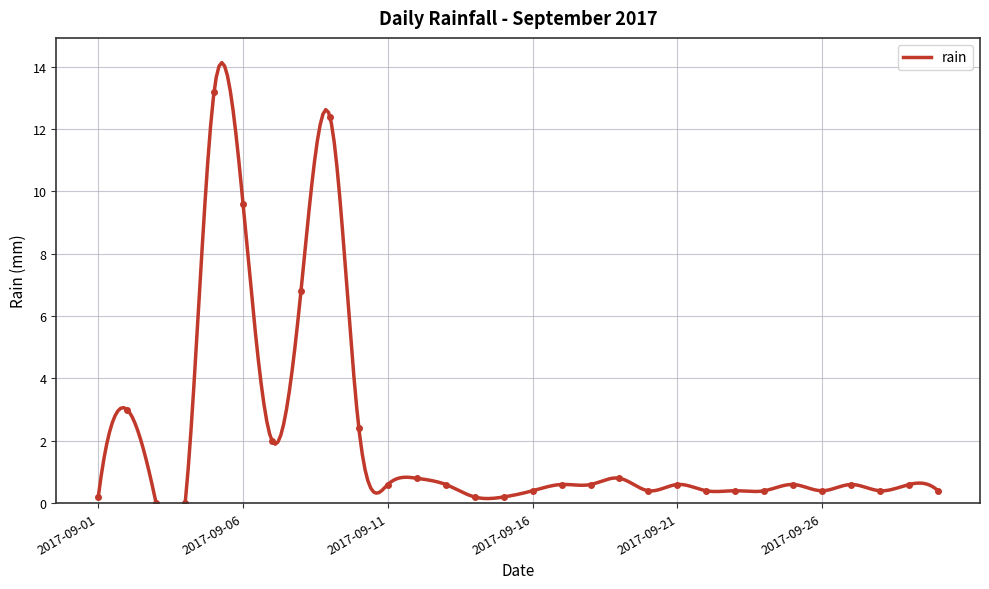

Rank the categories by value from lowest to highest.

2017-09-03, 2017-09-04, 2017-09-01, 2017-09-14, 2017-09-15, 2017-09-16, 2017-09-20, 2017-09-22, 2017-09-23, 2017-09-24, 2017-09-26, 2017-09-28, 2017-09-30, 2017-09-11, 2017-09-13, 2017-09-17, 2017-09-18, 2017-09-21, 2017-09-25, 2017-09-27, 2017-09-29, 2017-09-12, 2017-09-19, 2017-09-07, 2017-09-10, 2017-09-02, 2017-09-08, 2017-09-06, 2017-09-09, 2017-09-05